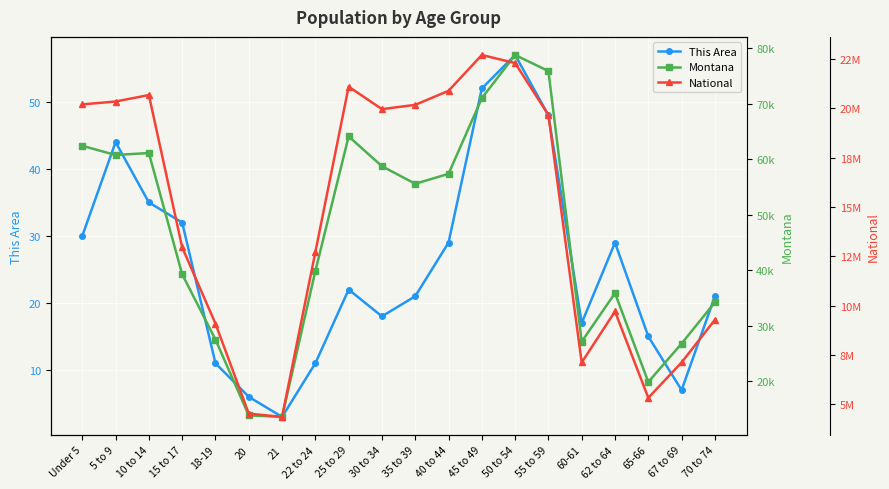

Which category has the lowest value in the Montana series?

21